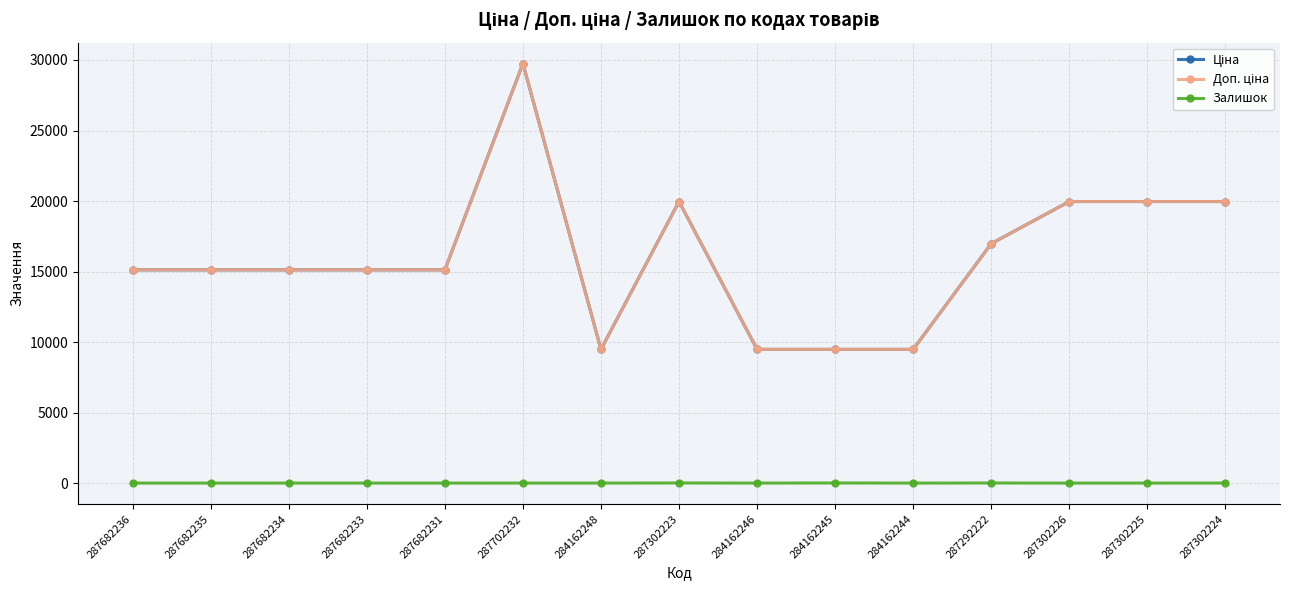

Does the chart have visible grid lines?

Yes